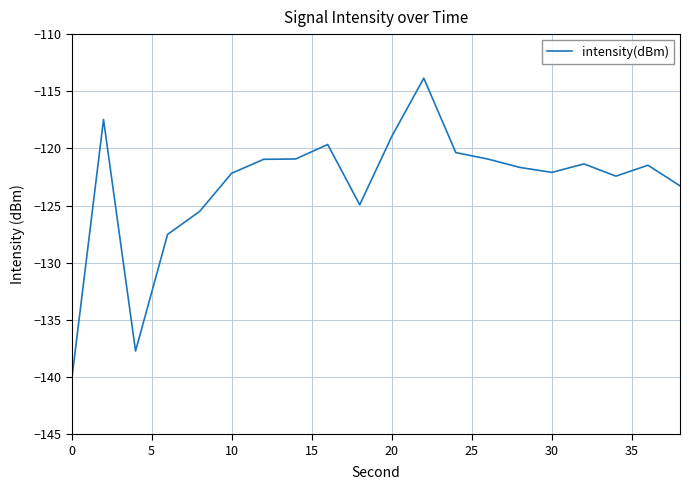

What is the maximum value shown in the chart?

-113.9